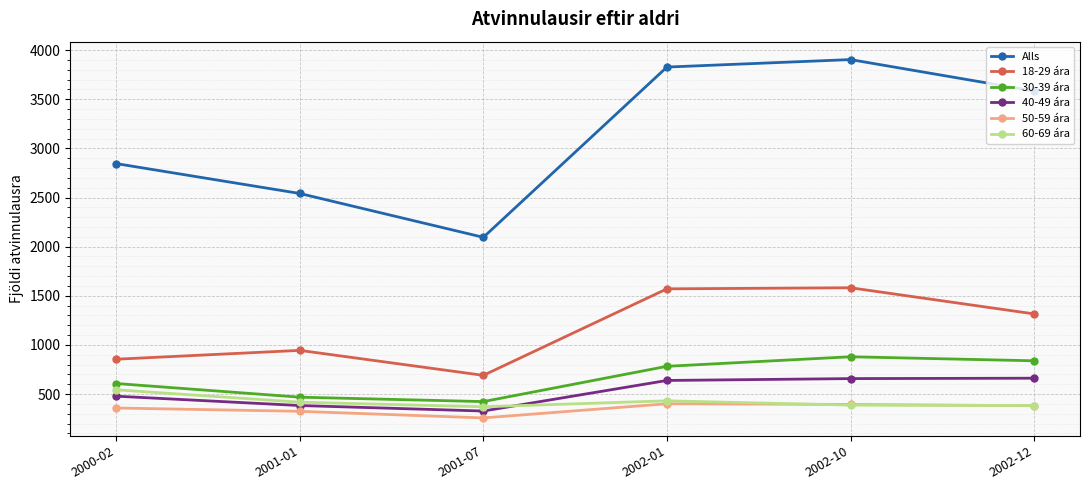

Does the chart display data point markers on the line(s)?

Yes